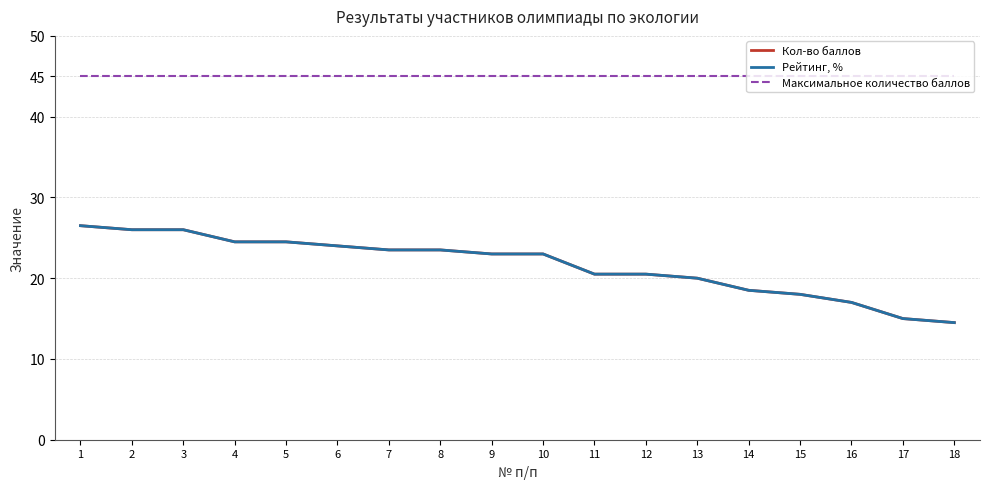

True or false: Кол-во баллов has a value of 24.5 at 5.

True